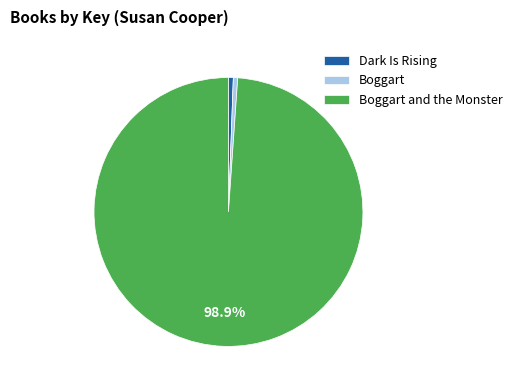

Does any single category account for the majority?

Yes